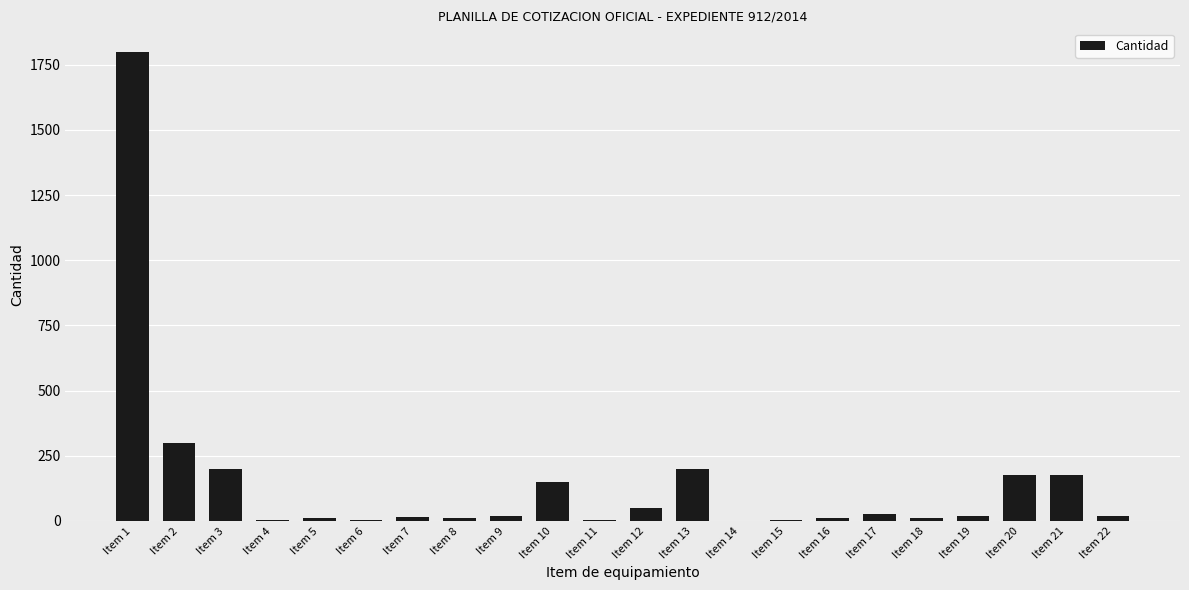

What is the ratio of the value at Item 2 to the value at Item 4?

60.0